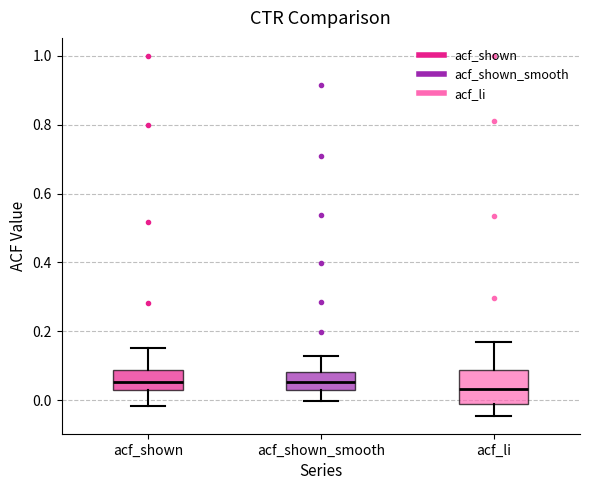

Which box is the tallest, from its lower edge to its upper edge?

acf_li